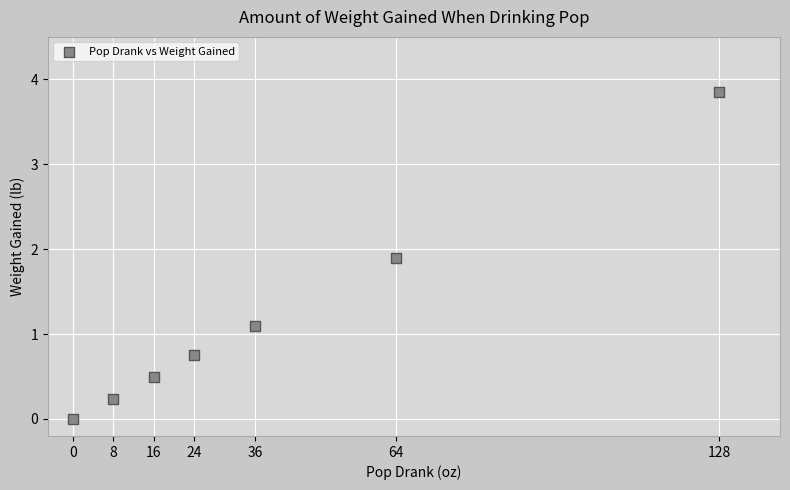

What is the range of X values (max minus min)?

128.0